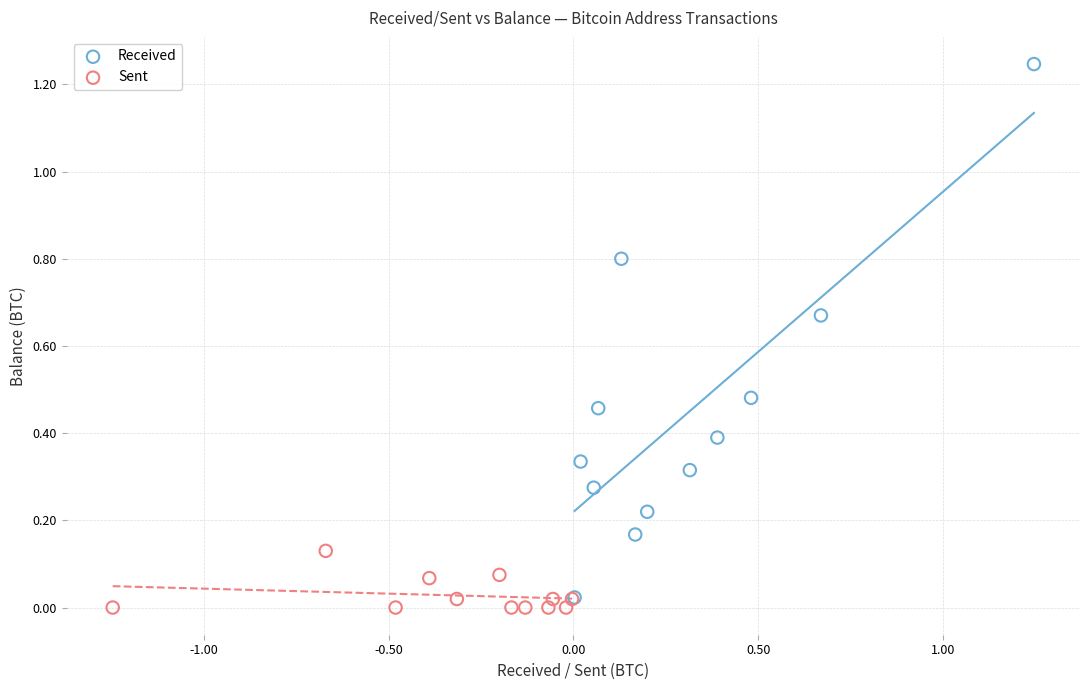

Which series contains the highest Y value?

Received